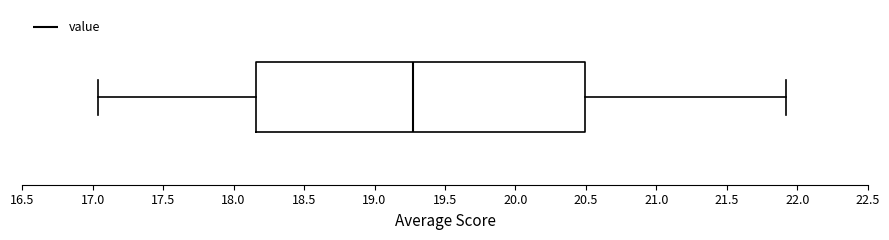

Where does the median line of the box sit on the x-axis? The values are not printed on the chart, so give them approximately, as read against the axis.

19.30